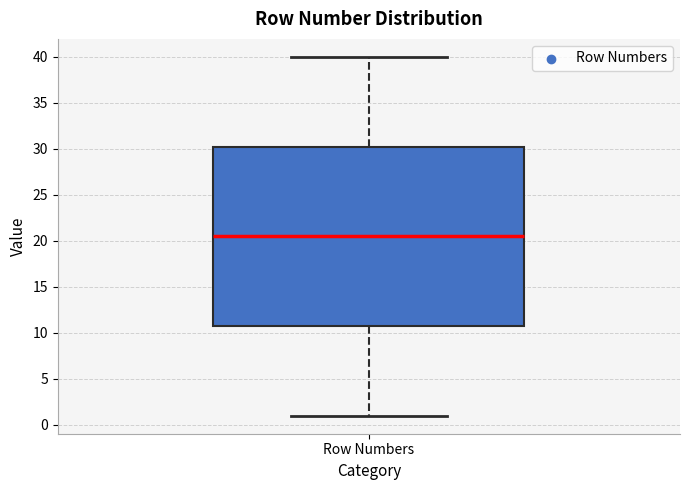

Where does the lower whisker of the box for Row Numbers end on the y-axis? The values are not printed on the chart, so give them approximately, as read against the axis.

1.0